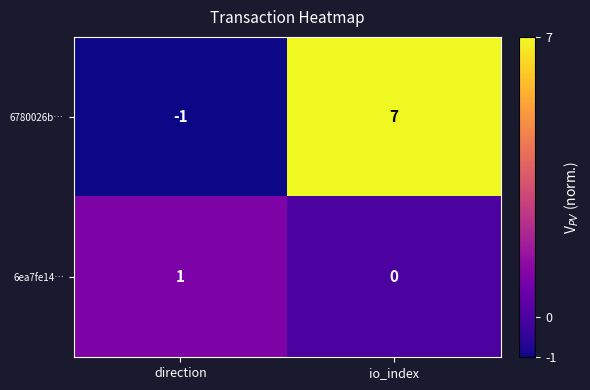

Between direction and io_index, which series saw the biggest shift?

6780026b…